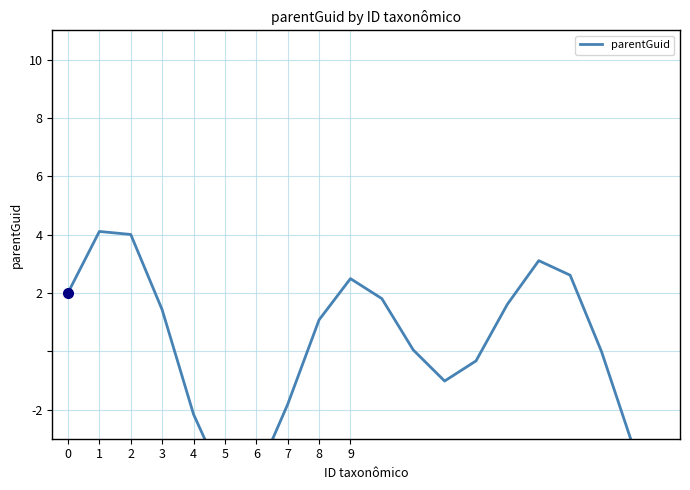

True or false: the data shows 6.1 at 2.

False